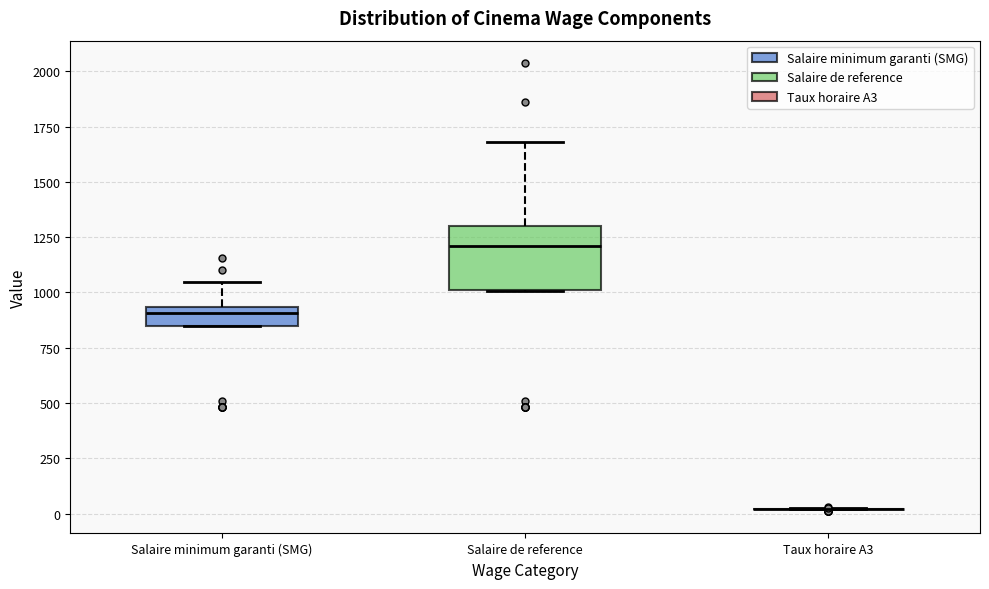

Reading left to right, read every box against the y-axis: the position of its median line, the range the box covers, and the ends of its whiskers. The values are not printed on the chart, so give them approximately, as read against the axis.

Salaire minimum garanti (SMG): median 900, box 850 to 950, whiskers 850 to 1050
Salaire de reference: median 1200, box 1000 to 1300, whiskers 1000 to 1700
Taux horaire A3: box collapsed to a line at 0, whiskers 0 to 50